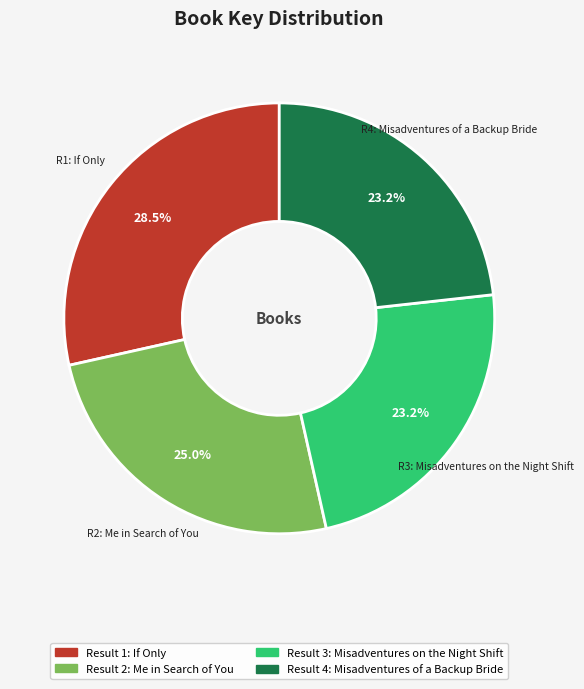

Is there any slice that represents more than half of the pie?

No